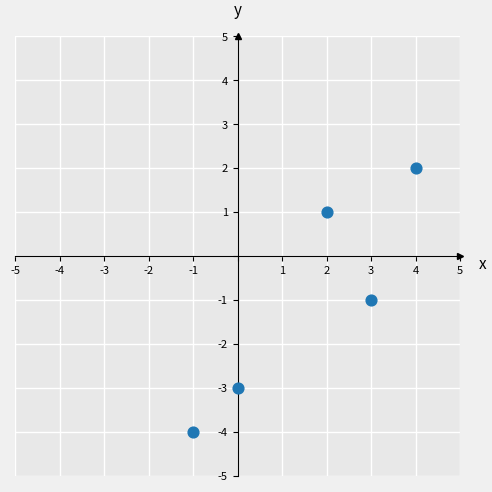

What is the range of Y values (max minus min)?

6